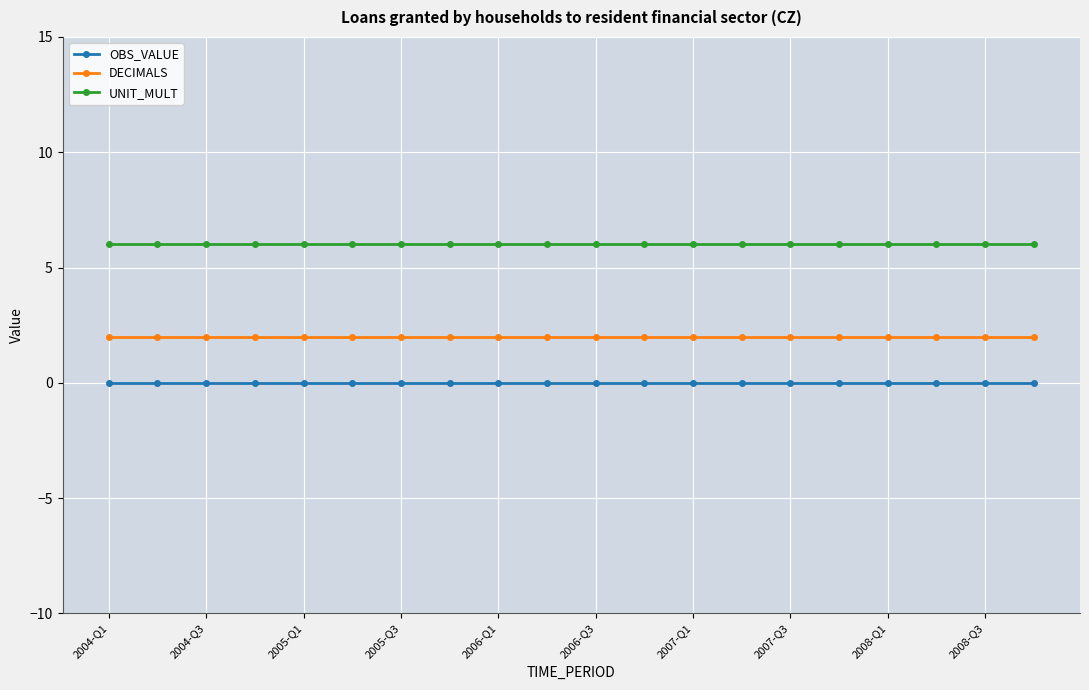

At how many categories does at least one series exceed 3?

20